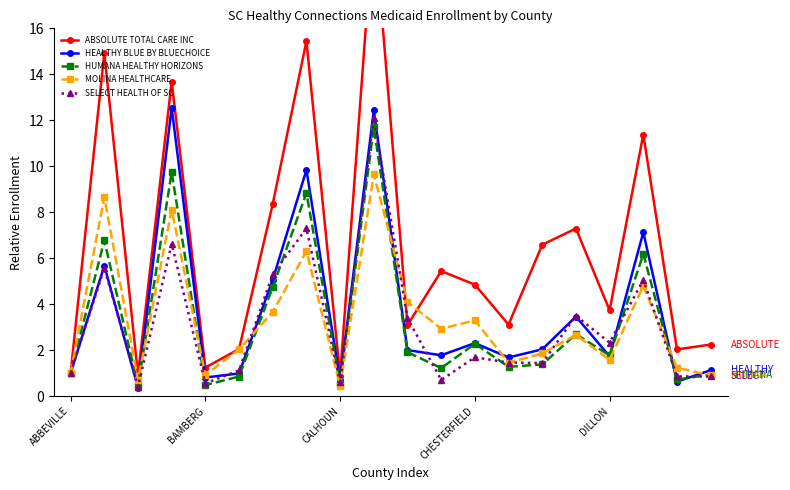

At how many categories does at least one series exceed 14?

3